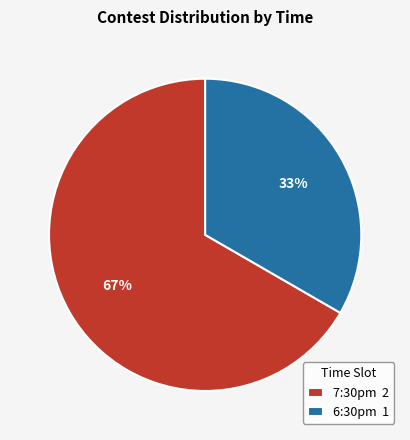

What is the ratio of the value at 7:30pm 2 to the value at 6:30pm 1?

2.0